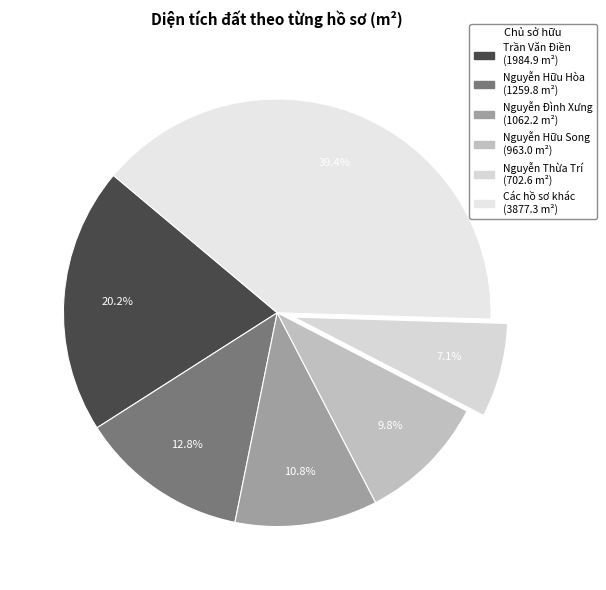

To the nearest percent, what is the difference between the largest and smallest slice percentages?

32%